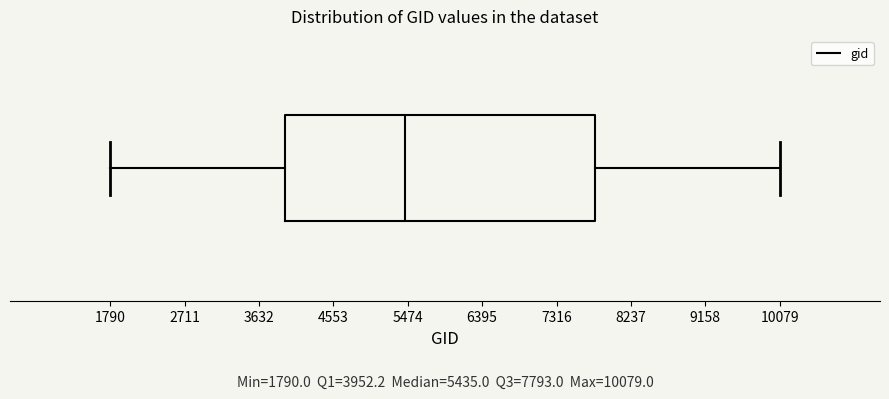

Where does the left whisker of the box end on the x-axis? The values are not printed on the chart, so give them approximately, as read against the axis.

1800